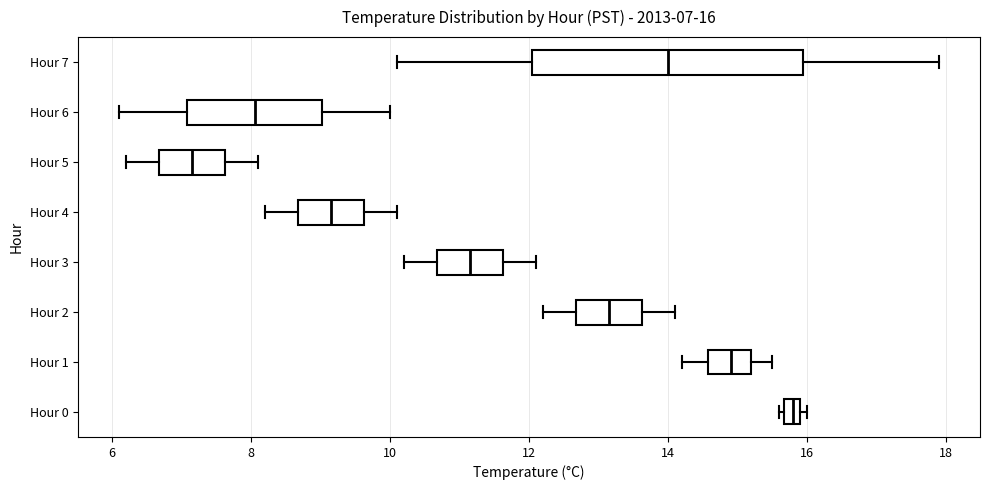

Which box is the widest, from its left edge to its right edge?

Hour 7